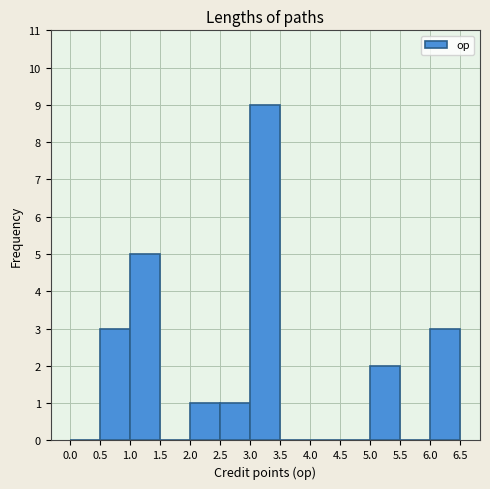

How tall is the bar that spans 5.0 to 5.5 on the x-axis? The values are not printed on the chart, so give them approximately, as read against the axis.

2